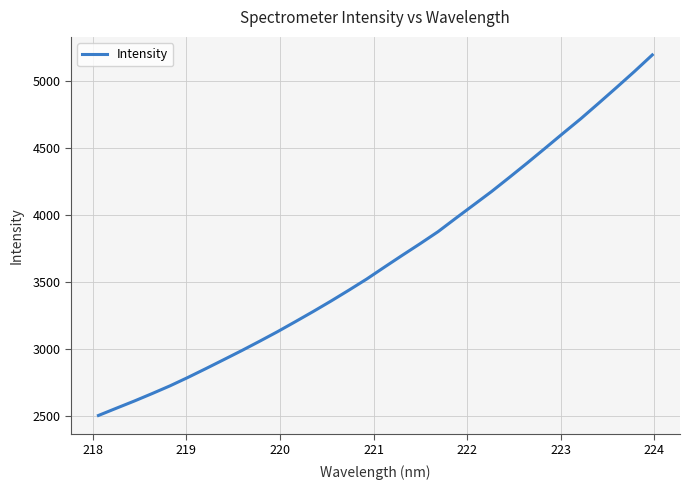

What is the smallest value displayed?

2504.8